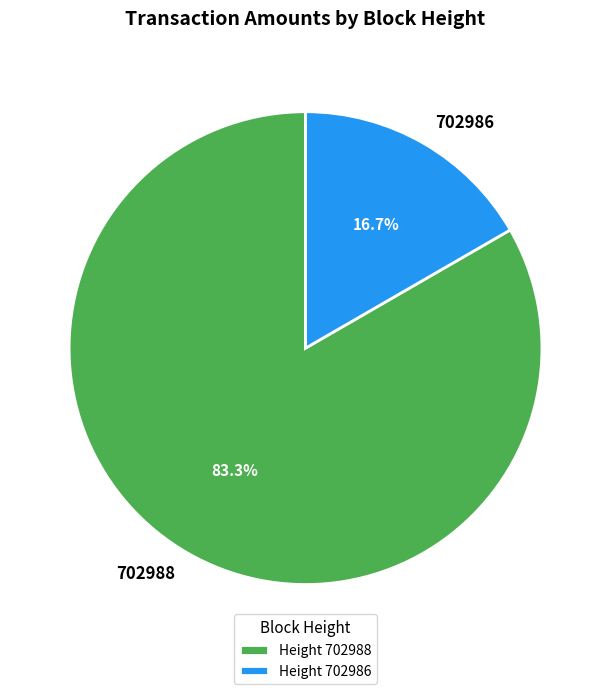

How much of the chart is everything except 702986?

83.3%